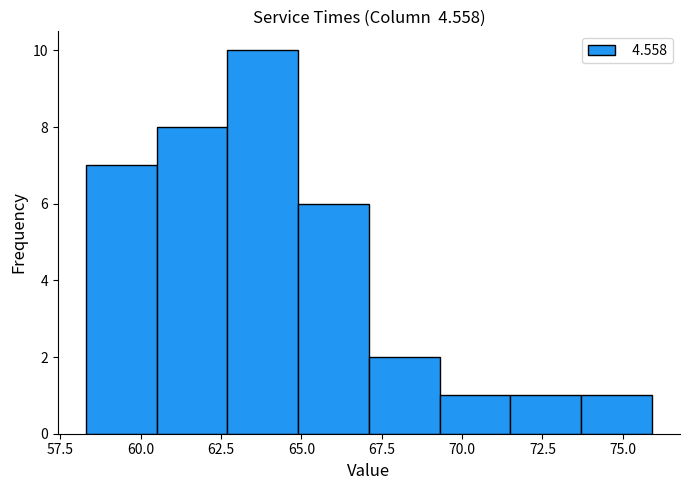

Over which range of the x-axis is the bar tallest?

62.7 to 64.9